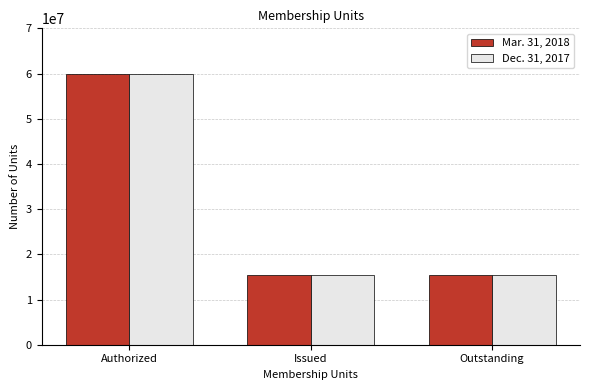

What is the label of the 3rd bar from the left?

Outstanding